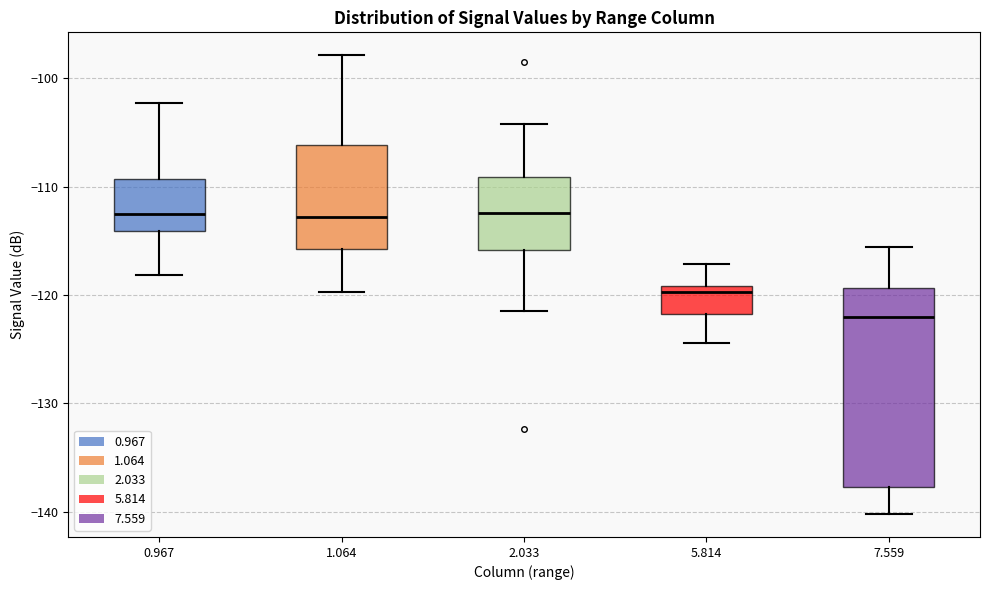

Which box's median line is the lowest?

7.559